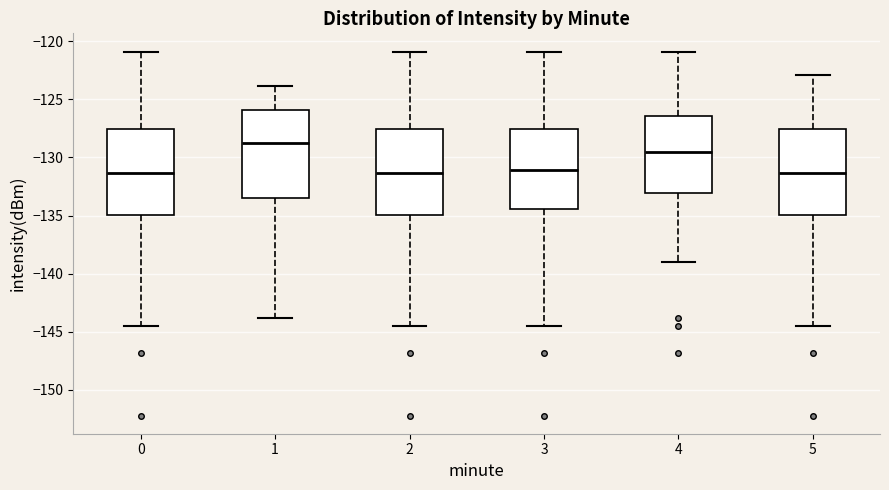

Where does the median line of the box at x = 2 sit on the y-axis? The values are not printed on the chart, so give them approximately, as read against the axis.

-131.5